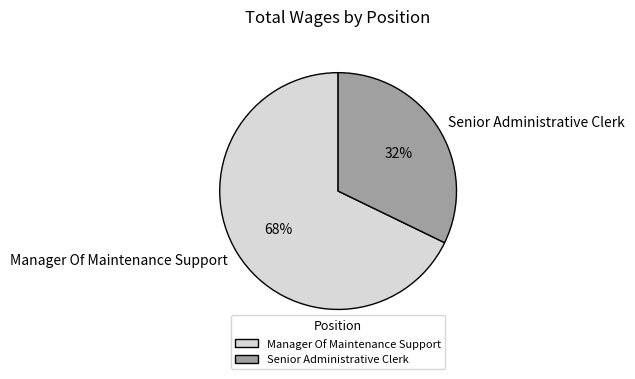

Is it true that Senior Administrative Clerk is 46% of the pie?

False